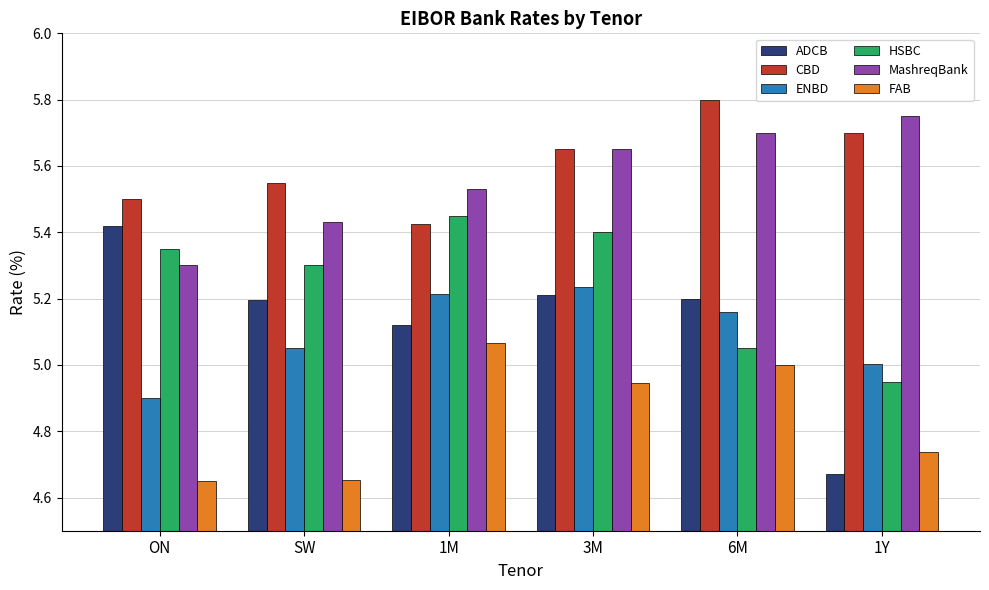

True or false: FAB has a value of 8.6 at 6M.

False